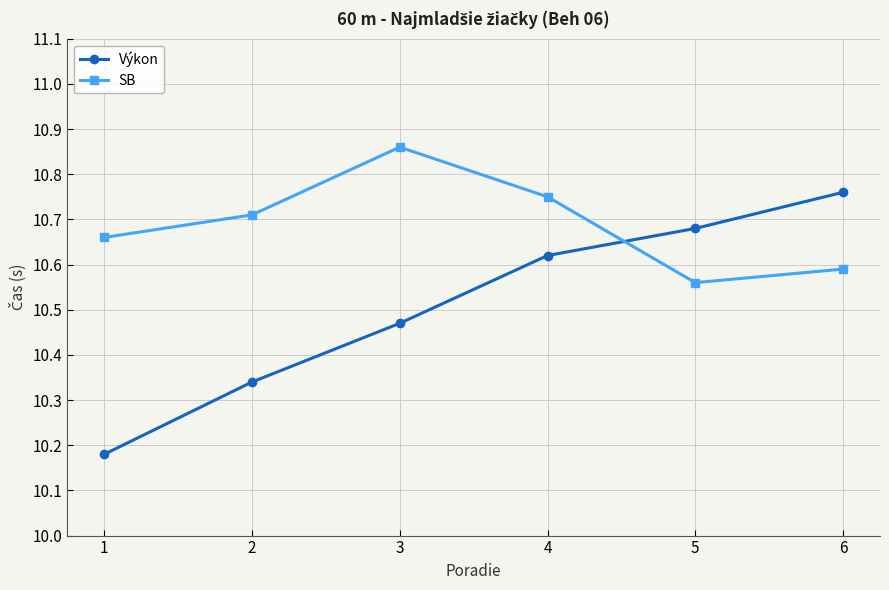

True or false: Výkon has more than 0 points higher than both neighbors.

False